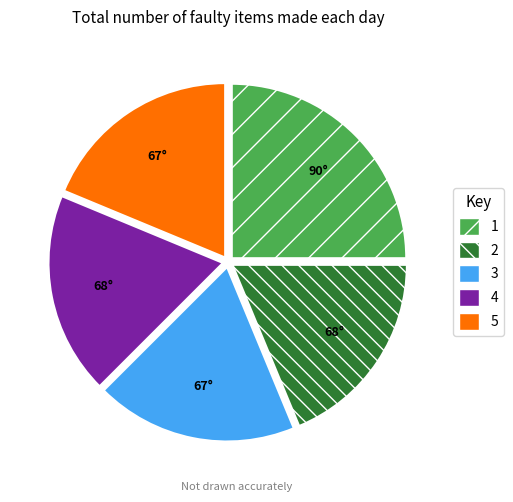

Approximately how many times larger is the value at 3 compared to 4?

1.0